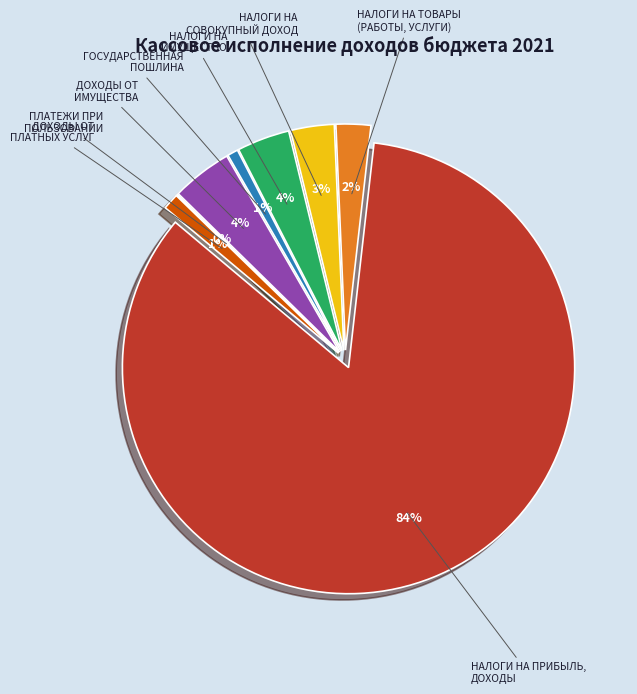

To the nearest percent, what percentage of the pie is ДОХОДЫ ОТ
ИМУЩЕСТВА?

4%